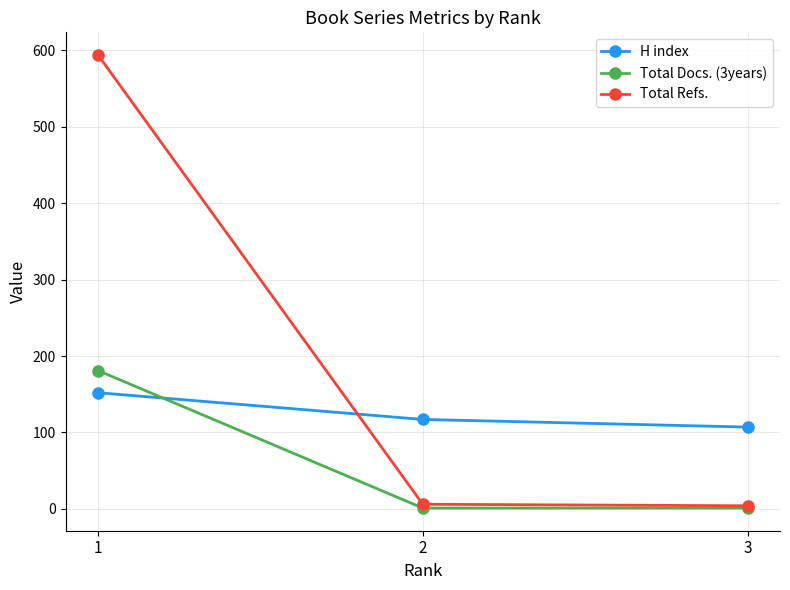

The value of H index at 1 is 152. True or false?

True